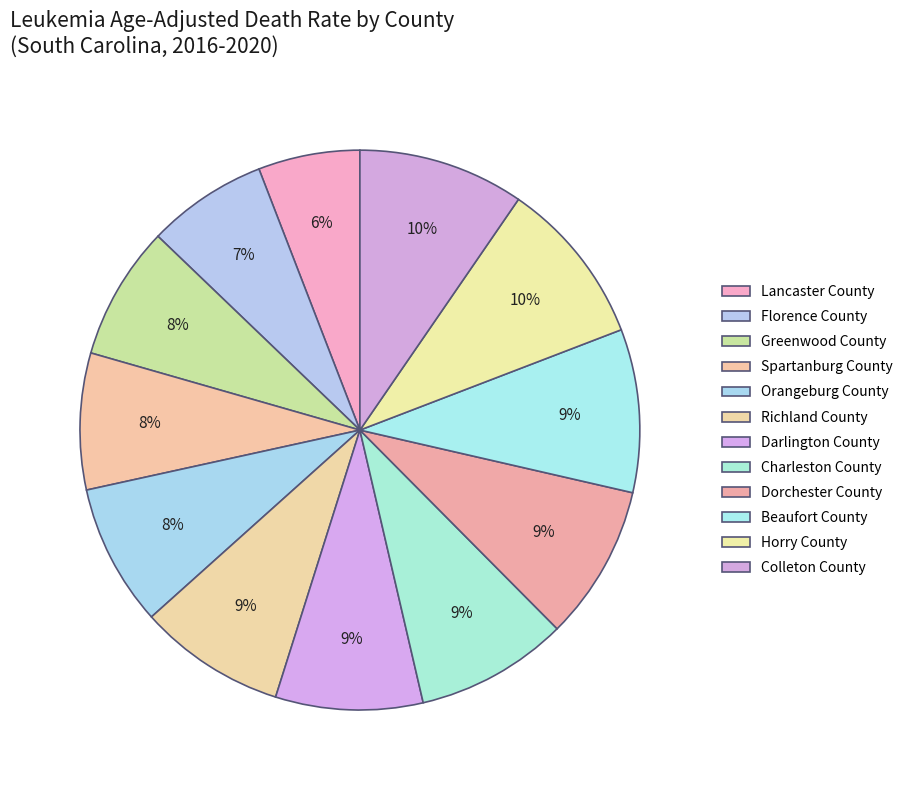

Combined, what portion of the pie is Richland County and Orangeburg County?

16.7%